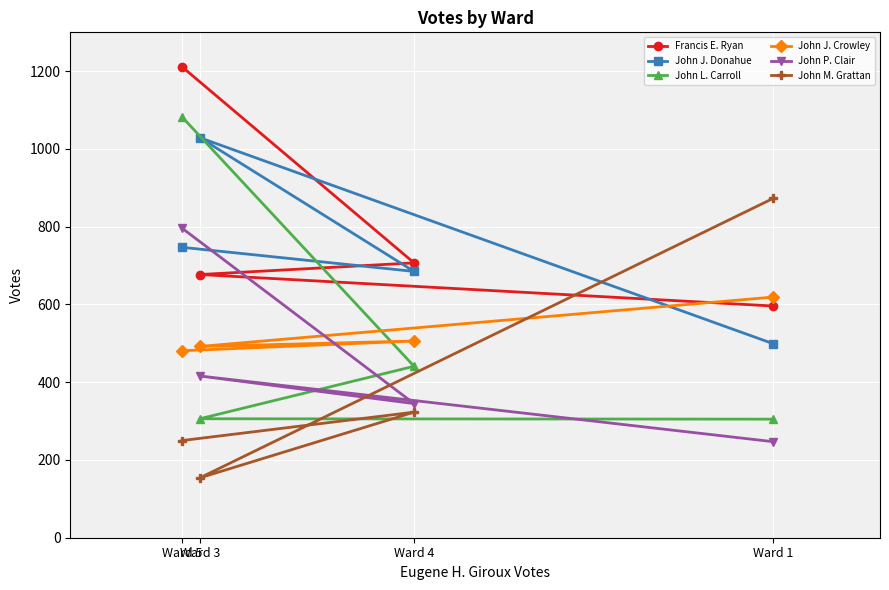

What is the value of the John J. Donahue point at the 3rd from the left?

685